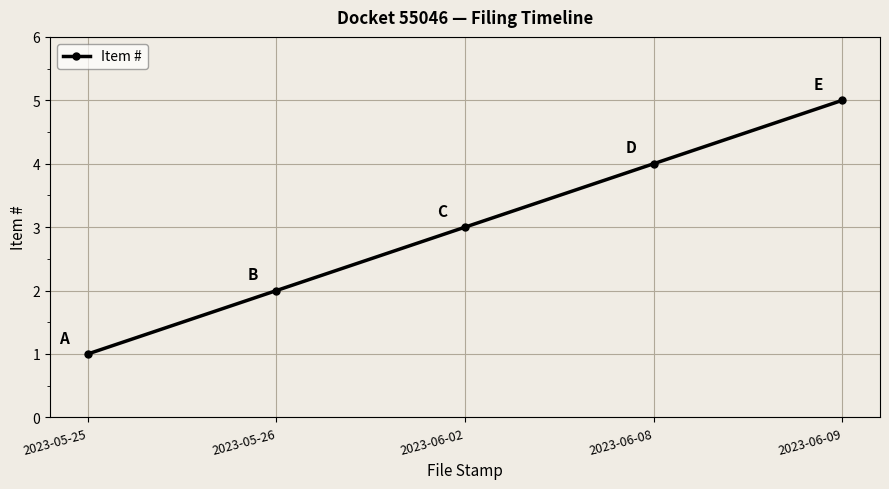

What is the difference between the maximum and minimum values?

4